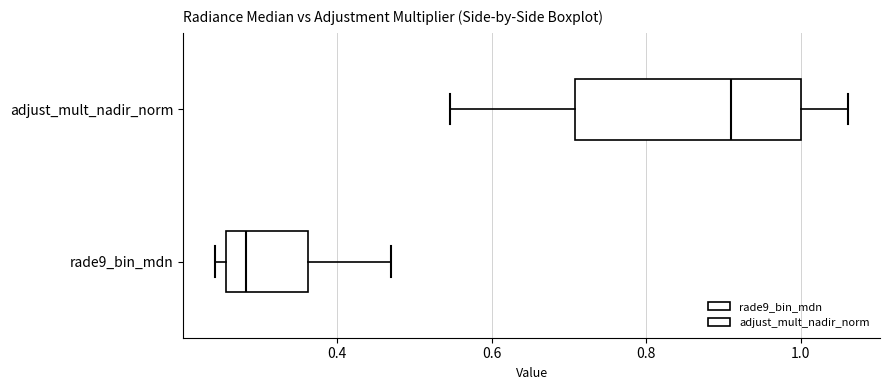

Which box has the furthest to the left median line?

rade9_bin_mdn